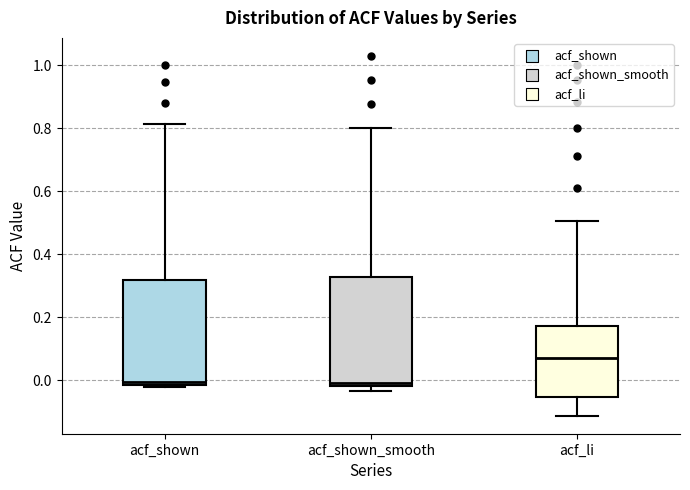

Reading left to right, transcribe this box plot: for each box, give where its median line is, the range the box spans, and where its two whiskers end, as read against the y-axis. The values are not printed on the chart, so give them approximately, as read against the axis.

acf_shown: median 0.00, box -0.02 to 0.32, whiskers -0.02 to 0.82
acf_shown_smooth: median 0.00, box -0.02 to 0.32, whiskers -0.04 to 0.80
acf_li: median 0.08, box -0.06 to 0.18, whiskers -0.12 to 0.50